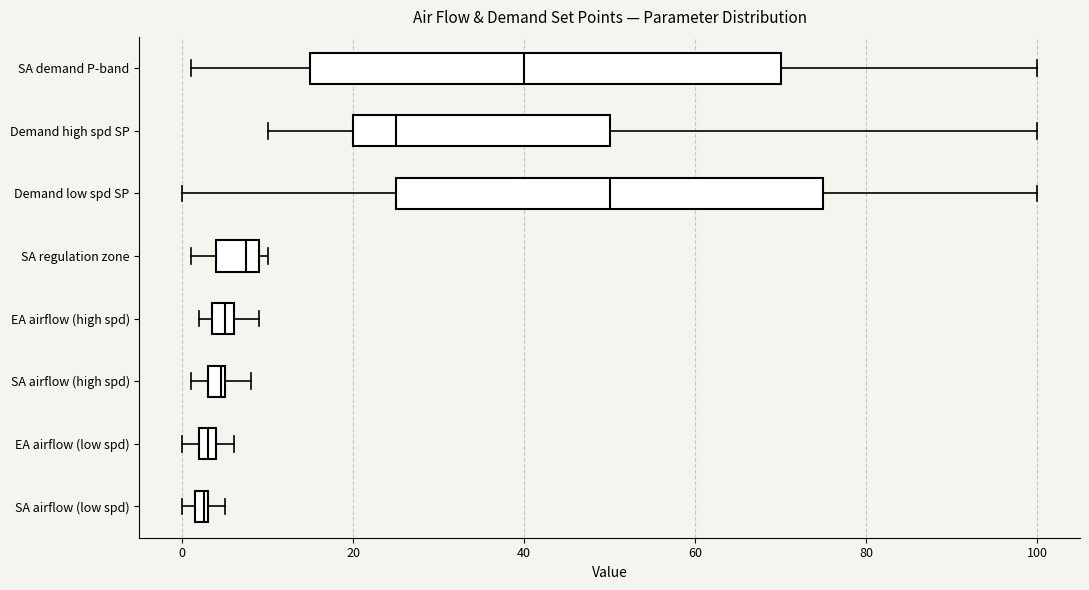

Which box is the widest, from its left edge to its right edge?

SA demand P-band